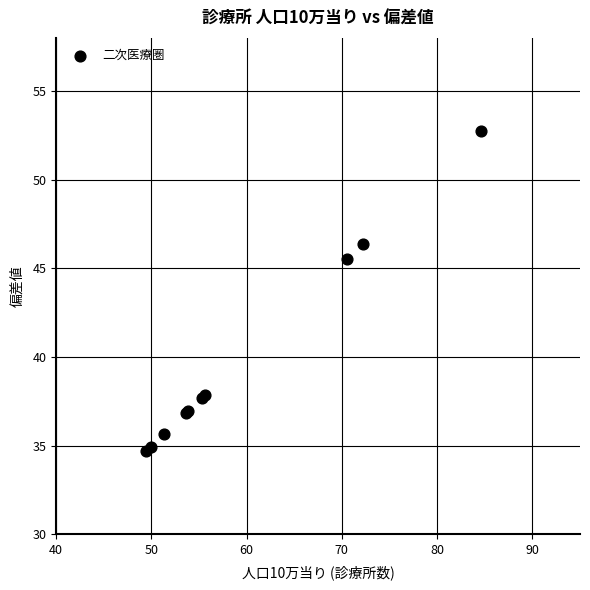

What Y value in the scatter plot is closest to 43?

45.5